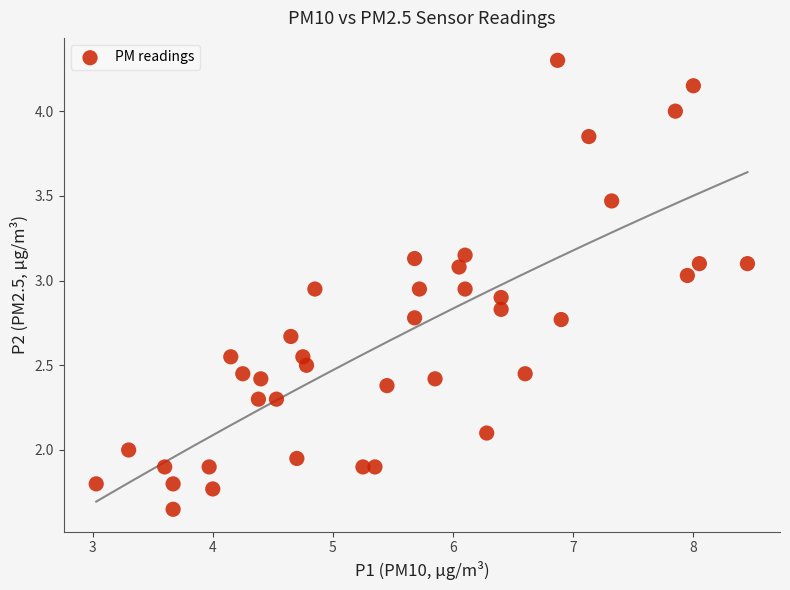

What is the range of X values (max minus min)?

5.4